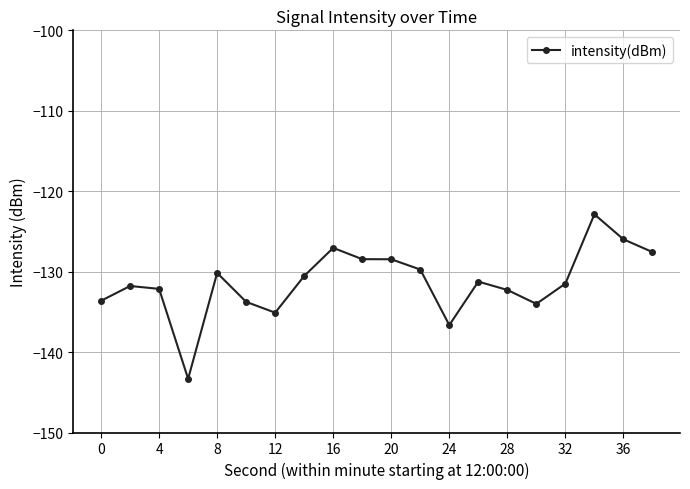

What is the maximum value shown in the chart?

-122.9